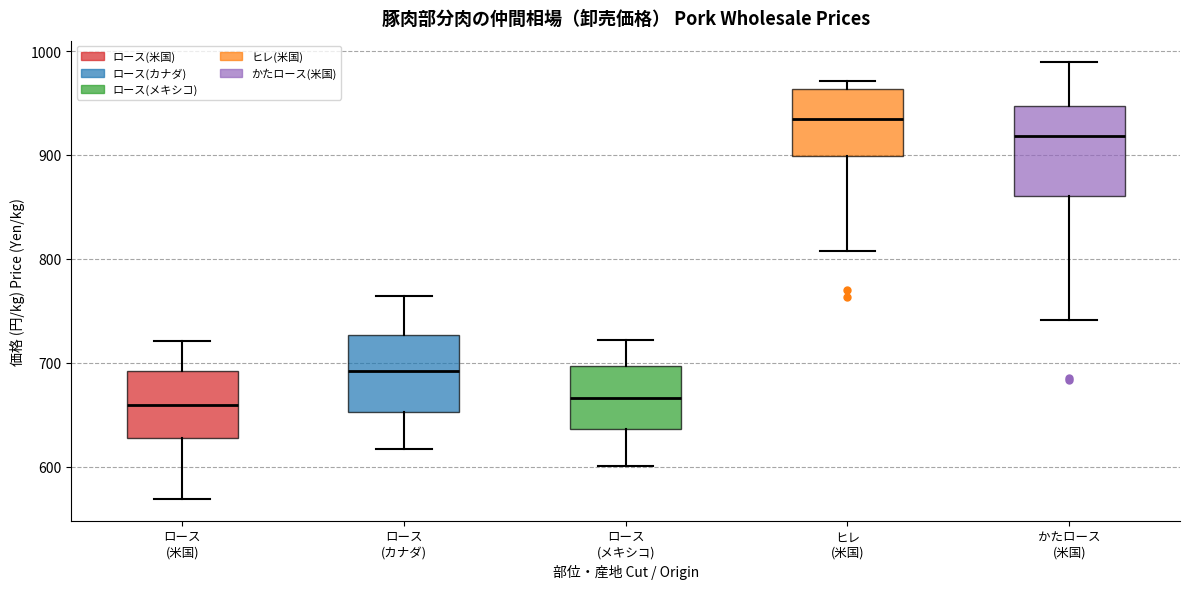

Comparing the boxes themselves (not the whiskers), which one is the tallest?

かたロース (米国)